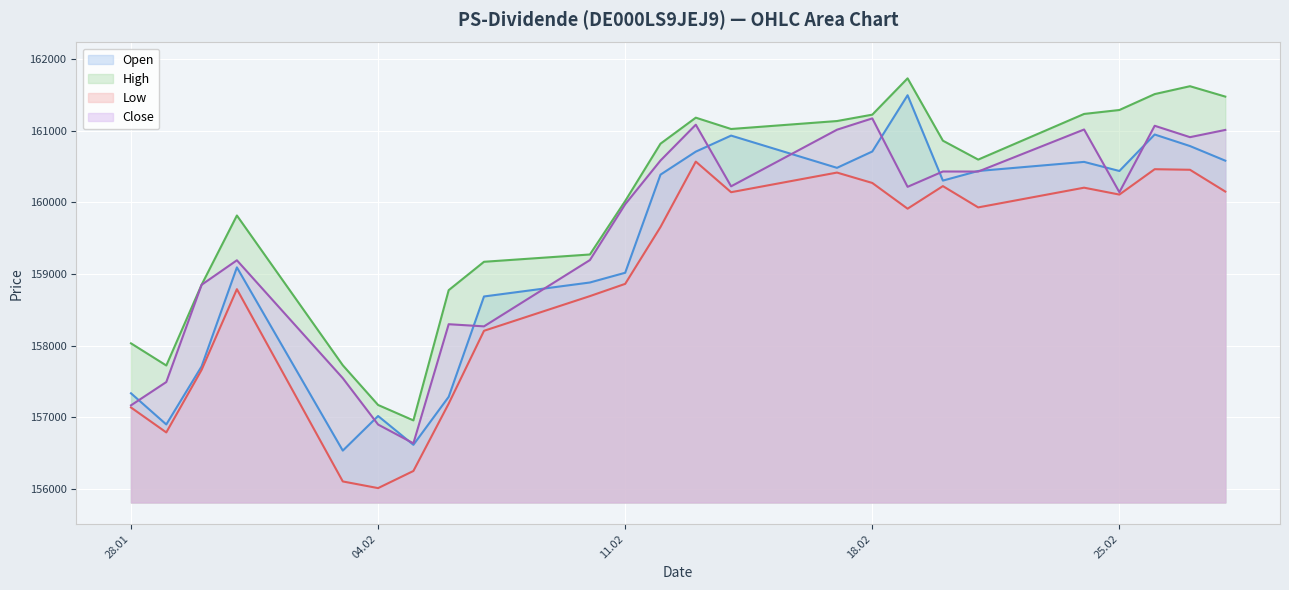

Which series has the widest spread of values?

Open